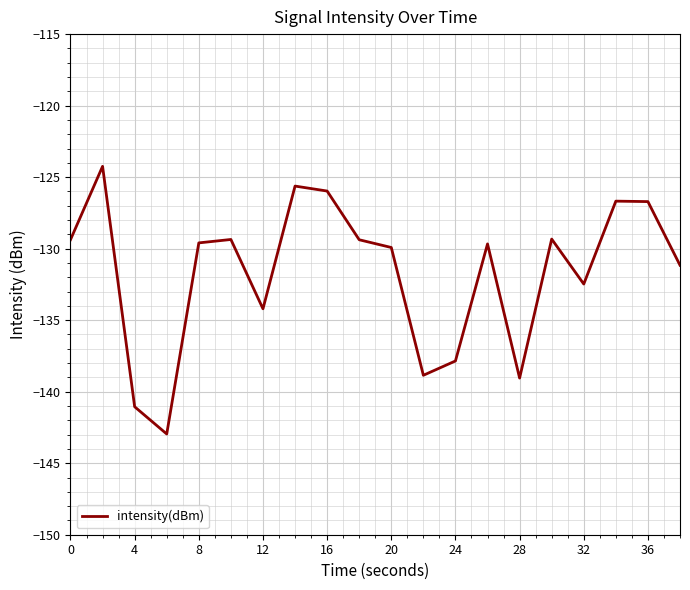

What is the minimum value shown in the chart?

-143.0